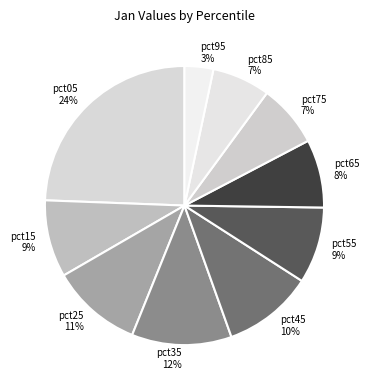

What is the smallest slice in the pie chart?

pct95